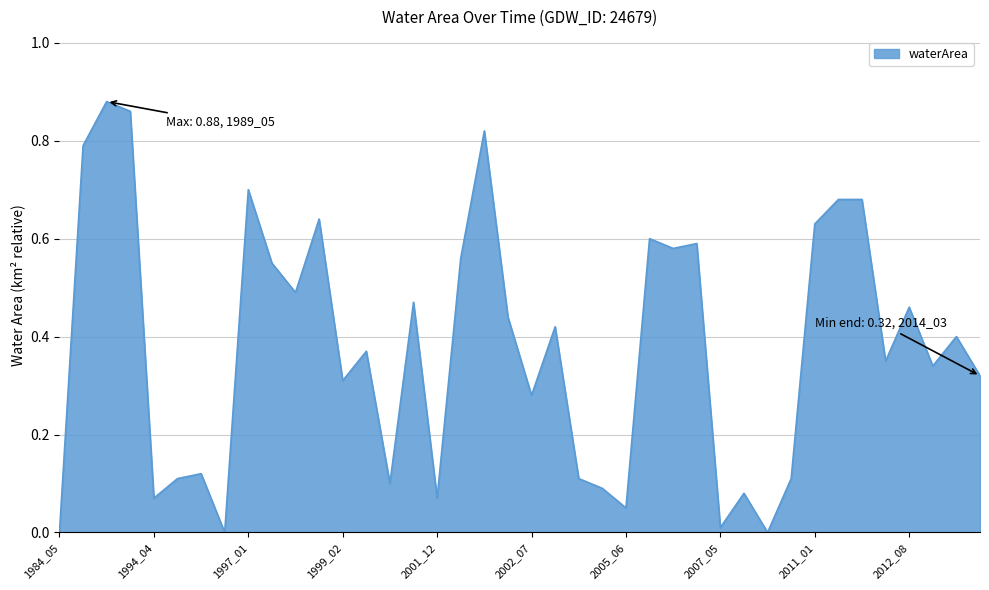

What is the change in value from 1994_04 to 2012_08?

+0.4